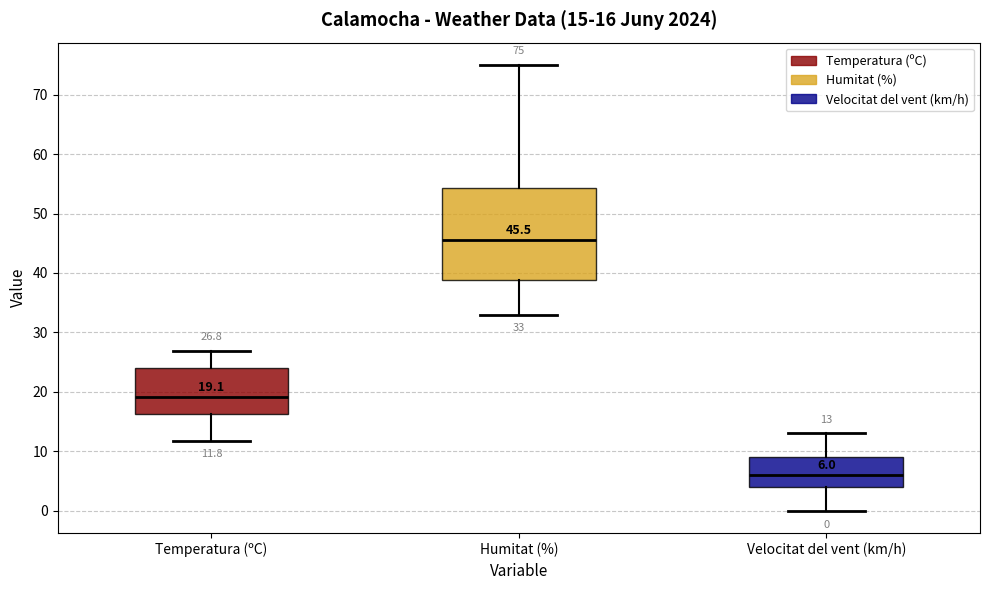

Comparing the boxes themselves (not the whiskers), which one is the tallest?

Humitat (%)